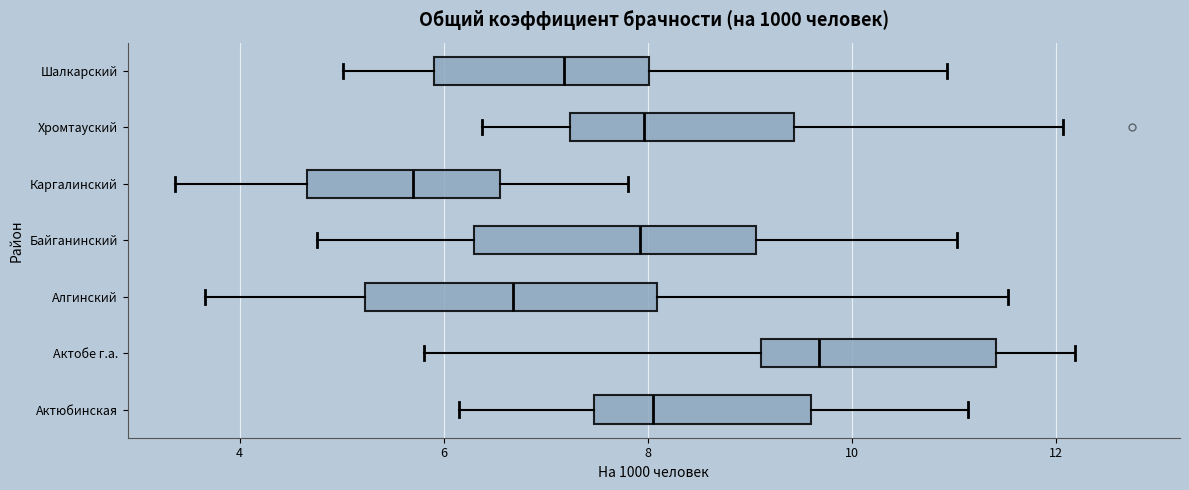

Reading bottom to top, transcribe this box plot: for each box, give where its median line is, the range the box spans, and where its two whiskers end, as read against the x-axis. The values are not printed on the chart, so give them approximately, as read against the axis.

Актюбинская: median 8.0, box 7.4 to 9.6, whiskers 6.2 to 11.2
Актобе г.а.: median 9.6, box 9.2 to 11.4, whiskers 5.8 to 12.2
Алгинский: median 6.6, box 5.2 to 8.0, whiskers 3.6 to 11.6
Байганинский: median 8.0, box 6.4 to 9.0, whiskers 4.8 to 11.0
Каргалинский: median 5.8, box 4.6 to 6.6, whiskers 3.4 to 7.8
Хромтауский: median 8.0, box 7.2 to 9.4, whiskers 6.4 to 12.0
Шалкарский: median 7.2, box 6.0 to 8.0, whiskers 5.0 to 11.0